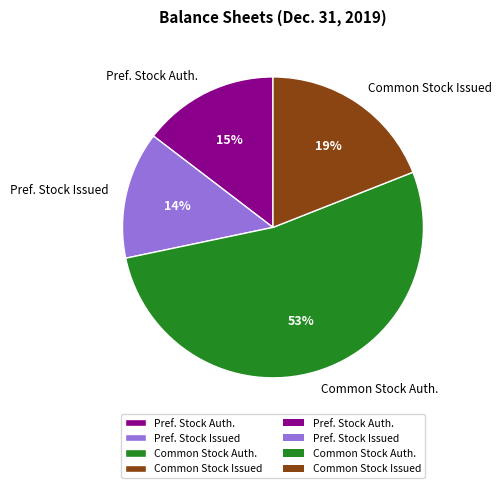

Approximately how many times larger is the value at Common Stock Auth. compared to Common Stock Issued?

2.8